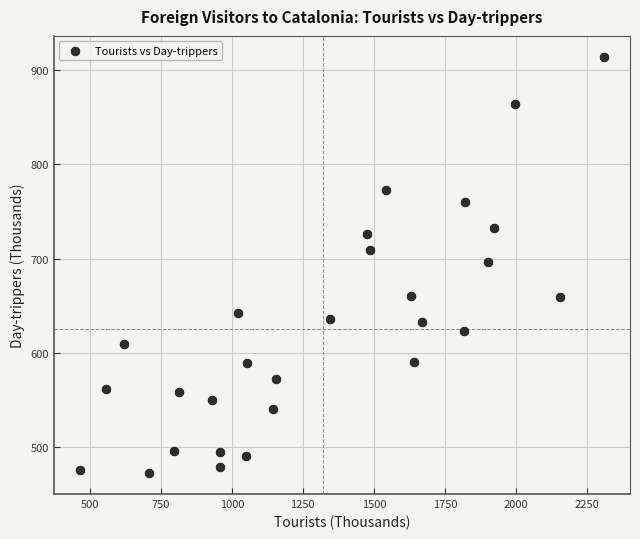

What is the range of X values (max minus min)?

1843.8